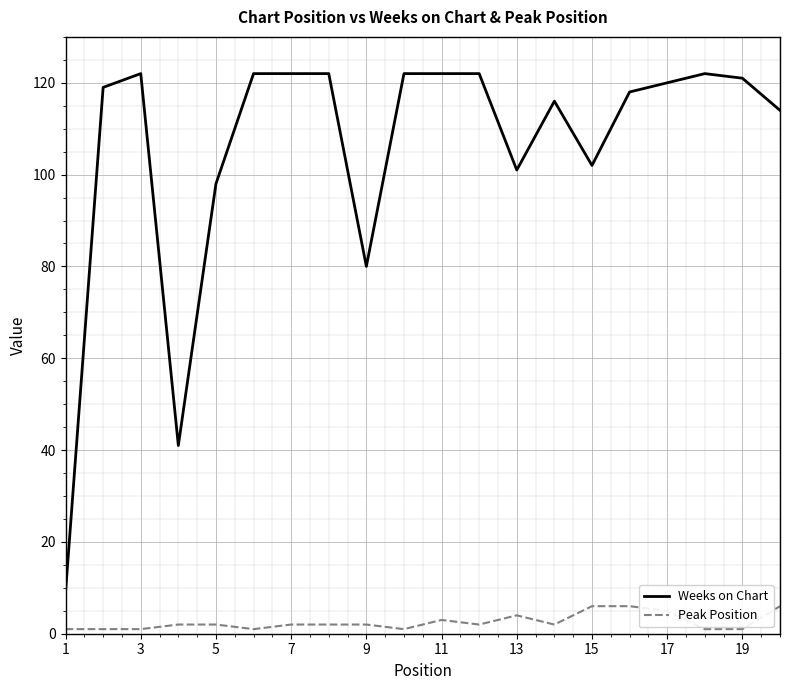

True or false: Weeks on Chart and Peak Position cross at least once.

False